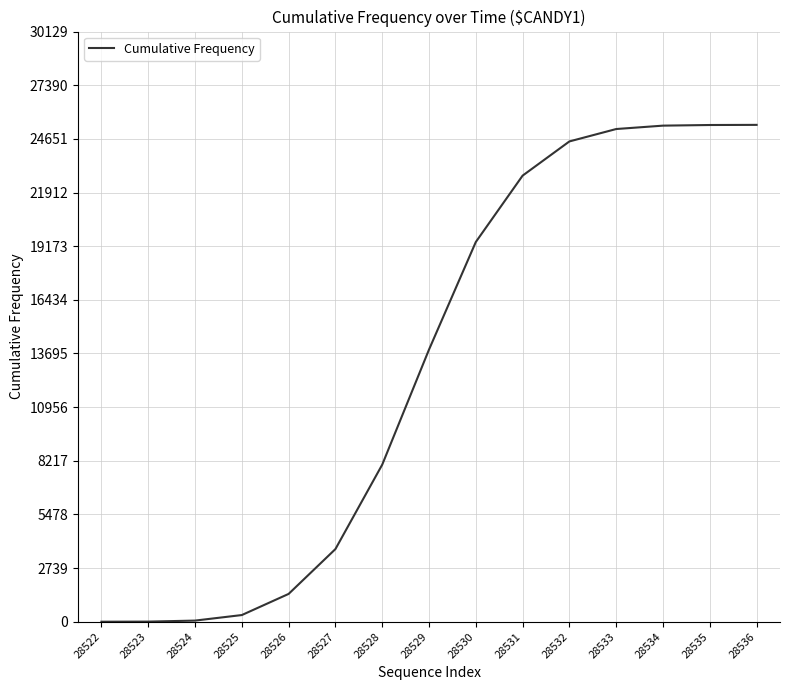

At which label is the value closest to 12683?

28529